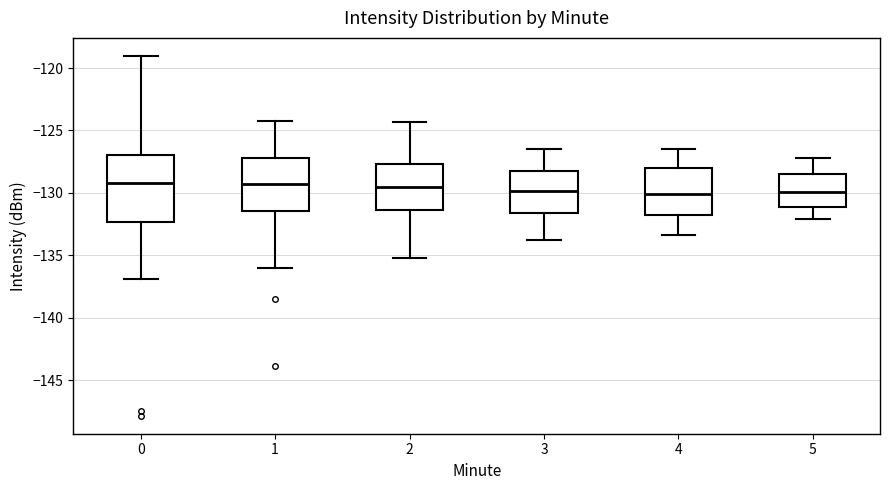

Reading left to right, transcribe this box plot: for each box, give where its median line is, the range the box spans, and where its two whiskers end, as read against the y-axis. The values are not printed on the chart, so give them approximately, as read against the axis.

0: median -129.0, box -132.5 to -127.0, whiskers -137.0 to -119.0
1: median -129.5, box -131.5 to -127.0, whiskers -136.0 to -124.5
2: median -129.5, box -131.5 to -127.5, whiskers -135.0 to -124.5
3: median -130.0, box -131.5 to -128.5, whiskers -134.0 to -126.5
4: median -130.0, box -132.0 to -128.0, whiskers -133.5 to -126.5
5: median -130.0, box -131.0 to -128.5, whiskers -132.0 to -127.0